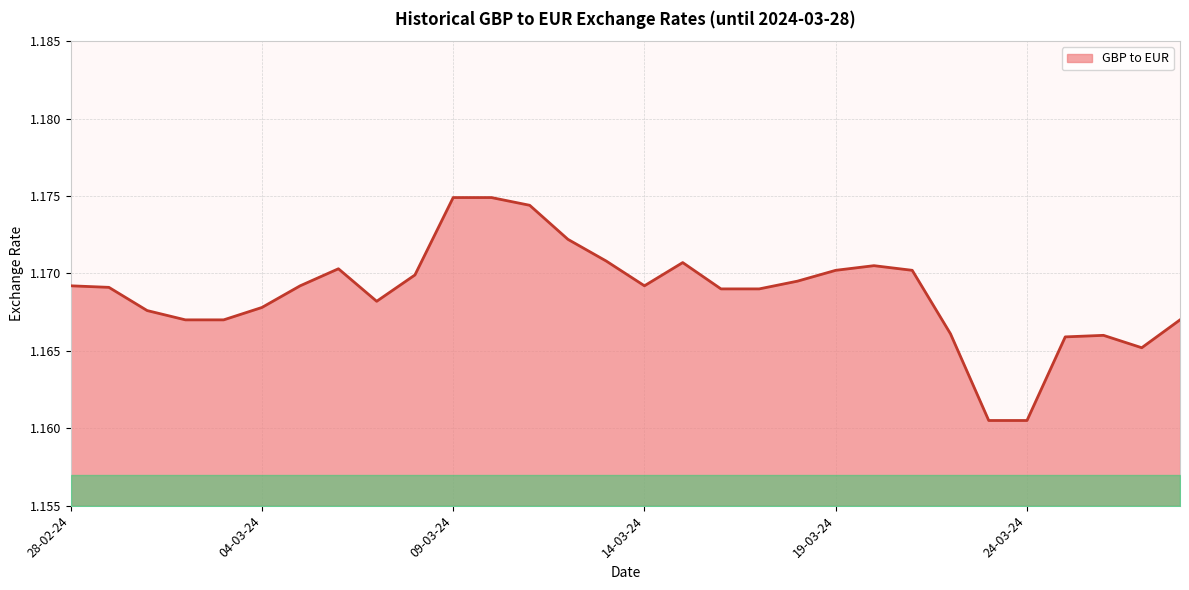

Does the chart display data point markers on the line(s)?

No